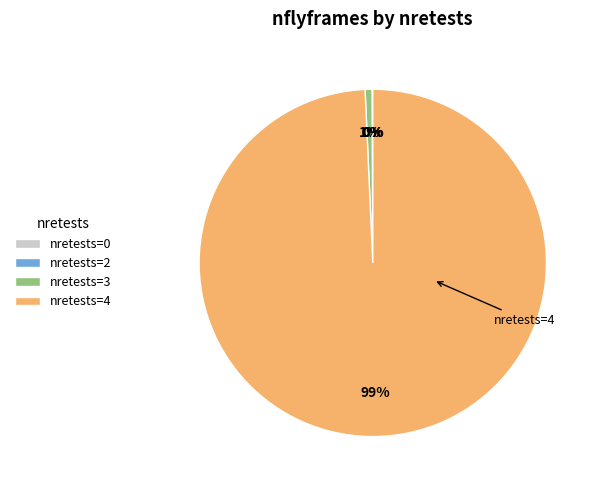

To the nearest percent, what percentage of the pie is nretests=3?

1%